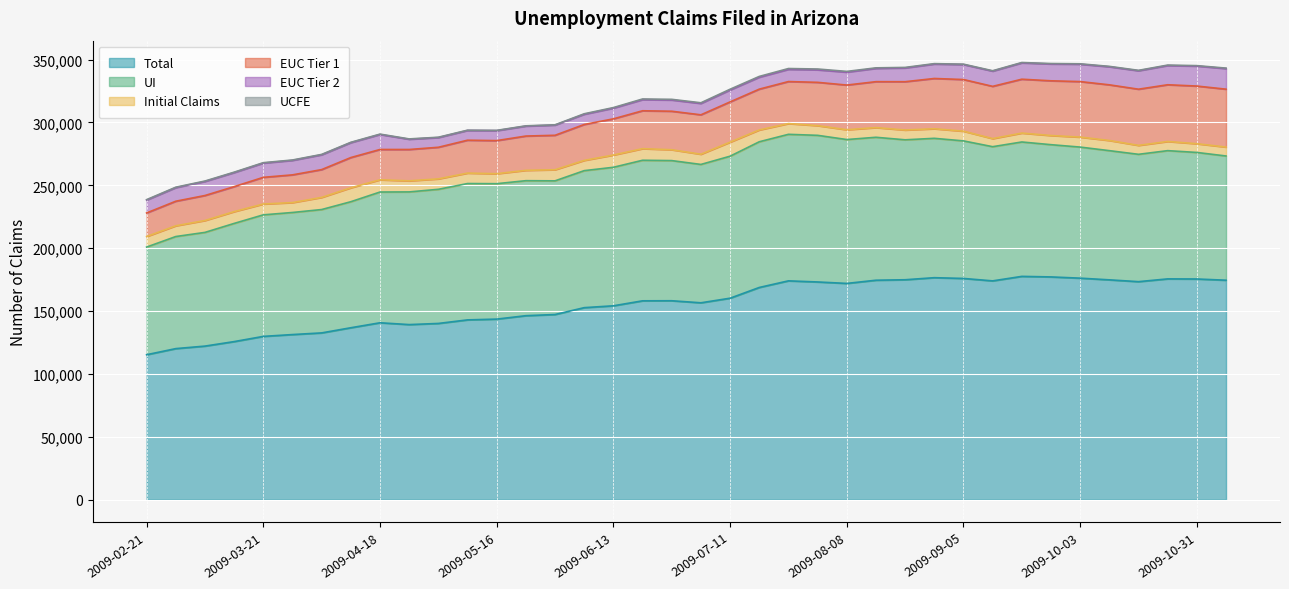

Is it true that Total equals 95708 at 2009-08-08?

False